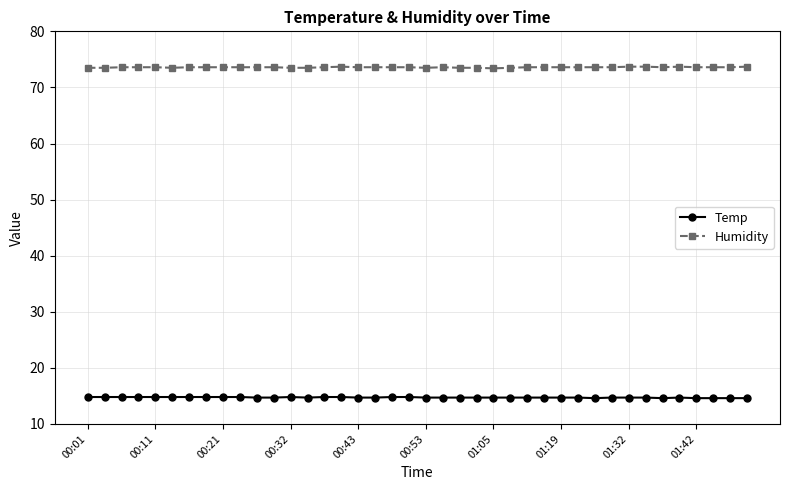

What is the average value of the Humidity series?

73.6